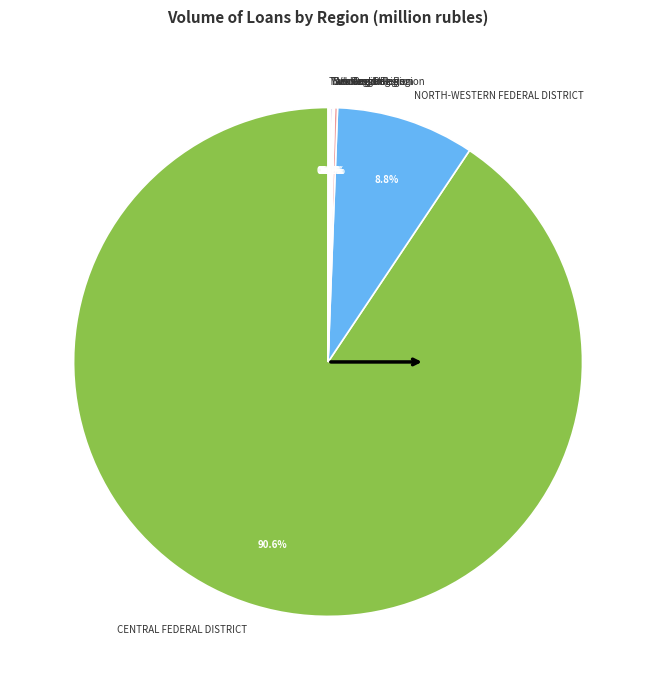

What is the majority slice?

CENTRAL FEDERAL DISTRICT